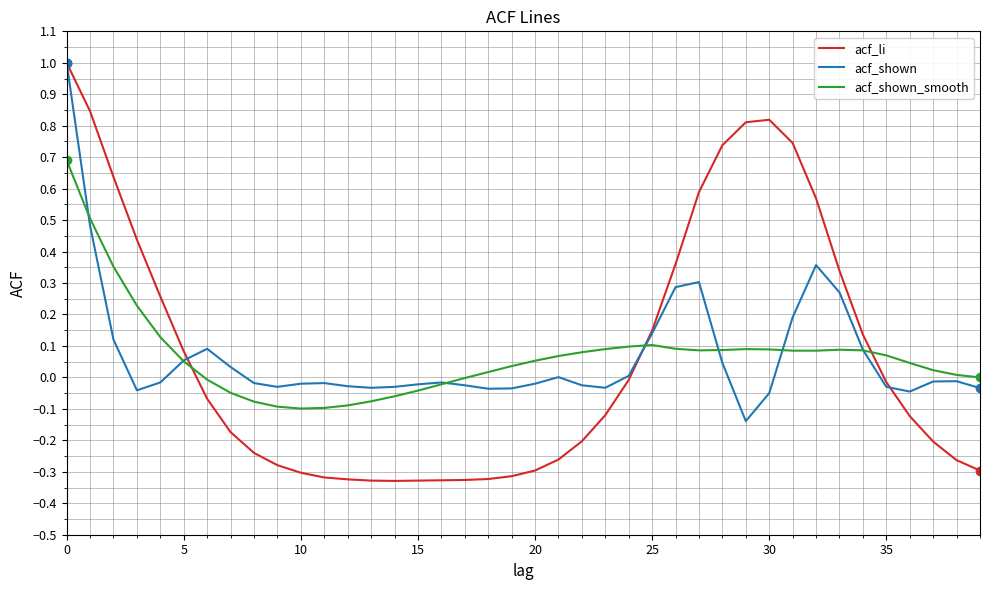

Does the chart display data point markers on the line(s)?

No